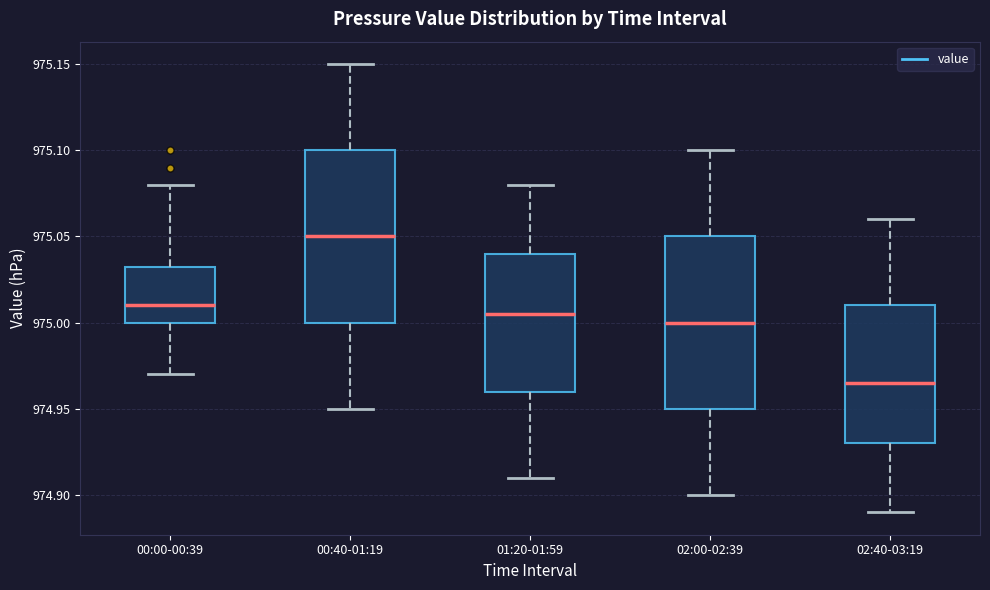

Reading left to right, transcribe this box plot: for each box, give where its median line is, the range the box spans, and where its two whiskers end, as read against the y-axis. The values are not printed on the chart, so give them approximately, as read against the axis.

00:00-00:39: median 975.010, box 975.000 to 975.035, whiskers 974.970 to 975.080
00:40-01:19: median 975.050, box 975.000 to 975.100, whiskers 974.950 to 975.150
01:20-01:59: median 975.005, box 974.960 to 975.040, whiskers 974.910 to 975.080
02:00-02:39: median 975.000, box 974.950 to 975.050, whiskers 974.900 to 975.100
02:40-03:19: median 974.965, box 974.930 to 975.010, whiskers 974.890 to 975.060